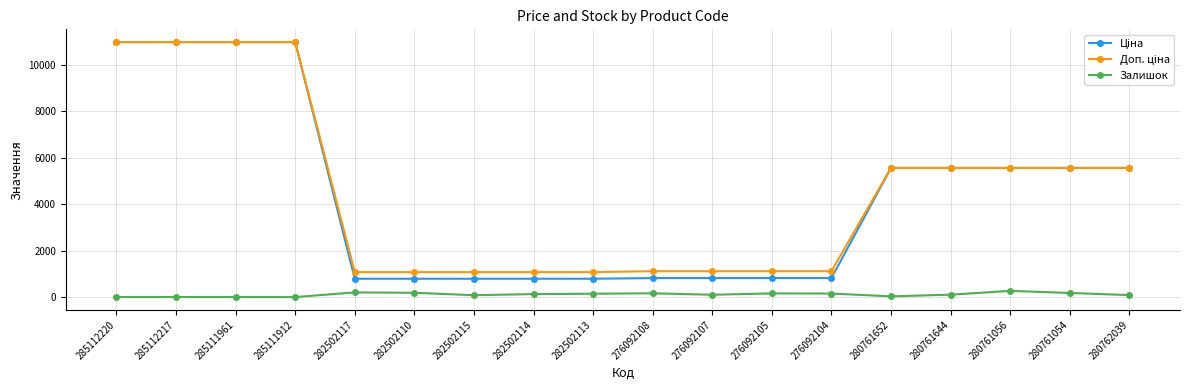

What position from the left is 276092105?

12